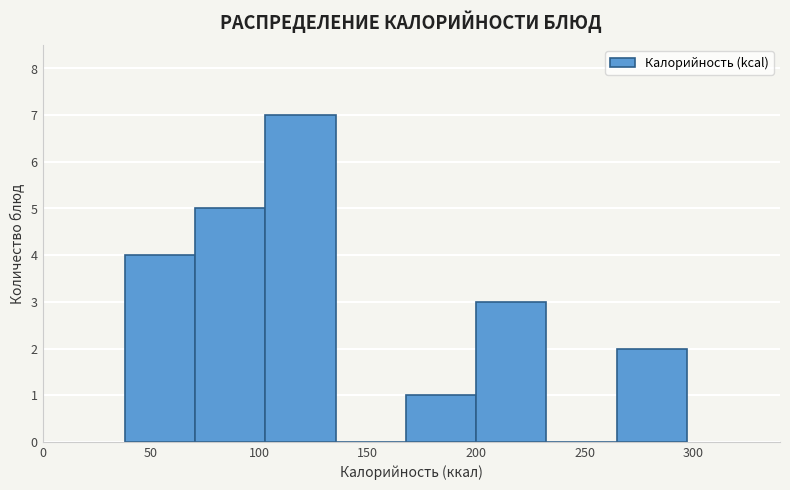

Over which range of the x-axis is the bar tallest?

105 to 135